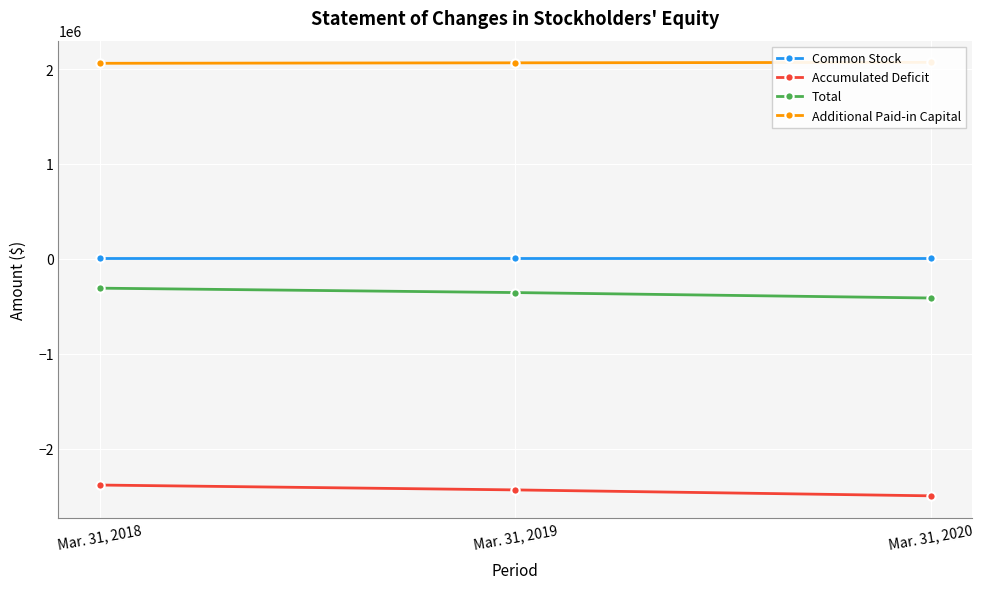

Reading left to right, list all the values displayed in this chart.

Common Stock: Mar. 31, 2018=13758	Mar. 31, 2019=13758	Mar. 31, 2020=13758
Accumulated Deficit: Mar. 31, 2018=-2383436	Mar. 31, 2019=-2434758	Mar. 31, 2020=-2497169
Total: Mar. 31, 2018=-308922	Mar. 31, 2019=-355244	Mar. 31, 2020=-412655
Additional Paid-in Capital: Mar. 31, 2018=2060756	Mar. 31, 2019=2065756	Mar. 31, 2020=2070756